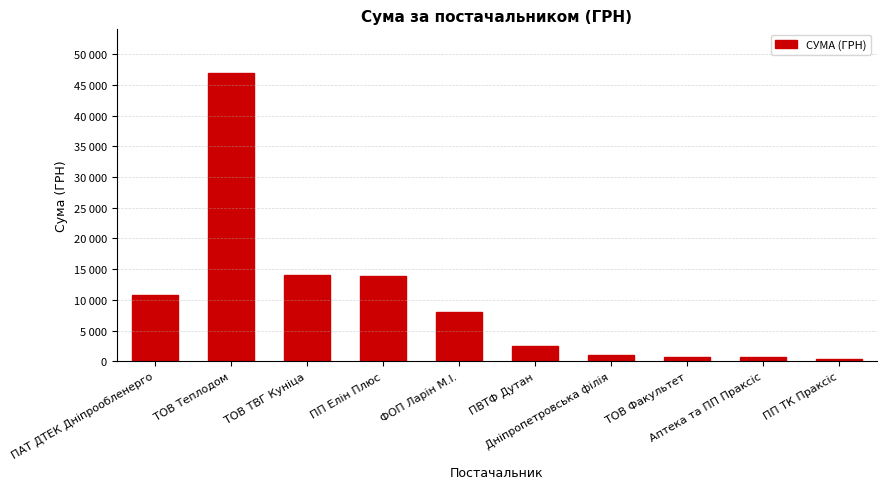

What is the change in value from ПВТФ Дутан to ТОВ Факультет?

-1750.0